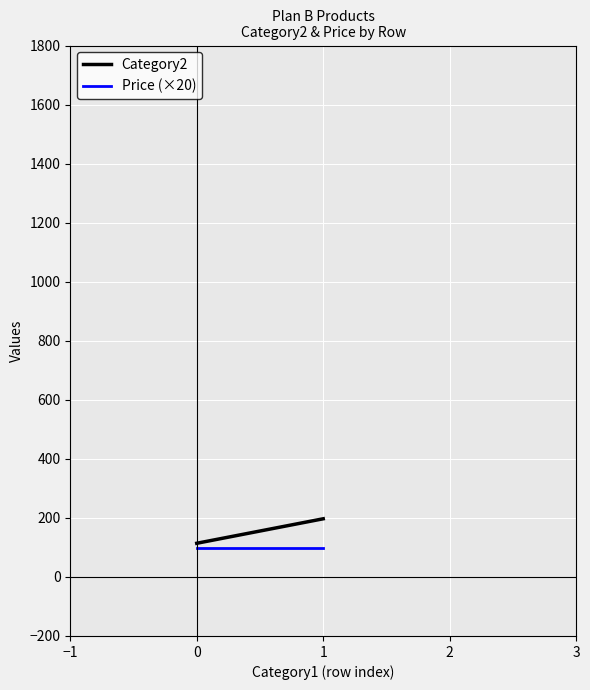

At how many categories does at least one series exceed 192?

1